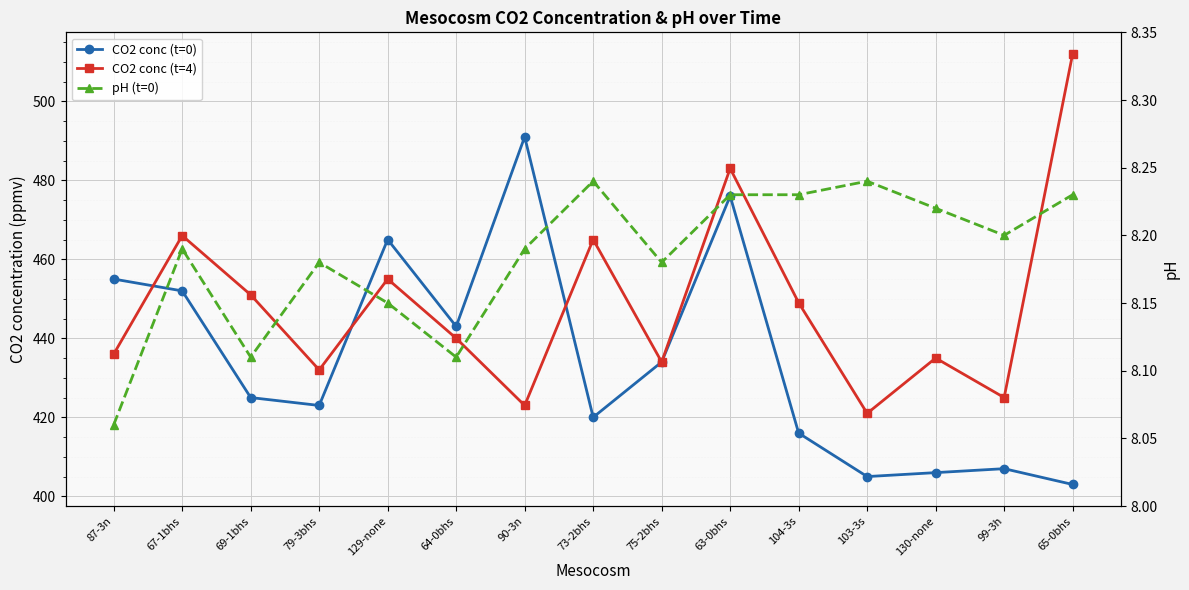

What are all the series names shown in the legend?

CO2 conc (t=0), CO2 conc (t=4), pH (t=0)